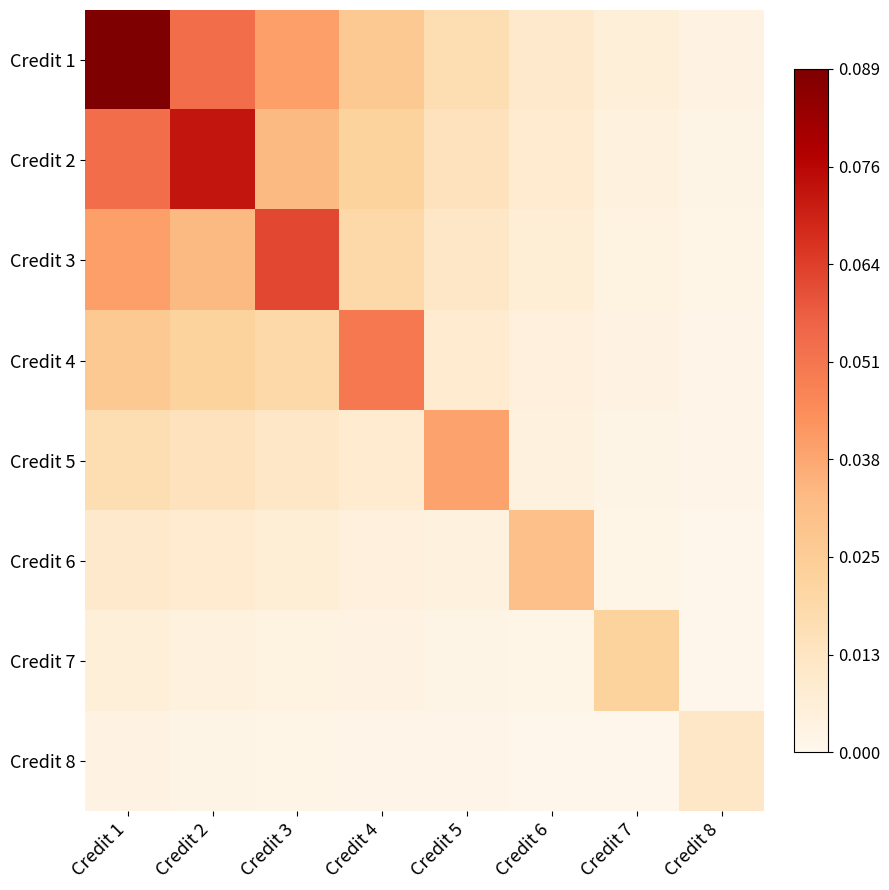

Reading left to right, extract all data points from this chart.

Credit 1: Credit 1=0.1	Credit 2=0.1	Credit 3=0.0	Credit 4=0.0	Credit 5=0.0	Credit 6=0.0	Credit 7=0.0	Credit 8=0.0
Credit 2: Credit 1=0.1	Credit 2=0.1	Credit 3=0.0	Credit 4=0.0	Credit 5=0.0	Credit 6=0.0	Credit 7=0.0	Credit 8=0.0
Credit 3: Credit 1=0.0	Credit 2=0.0	Credit 3=0.1	Credit 4=0.0	Credit 5=0.0	Credit 6=0.0	Credit 7=0.0	Credit 8=0.0
Credit 4: Credit 1=0.0	Credit 2=0.0	Credit 3=0.0	Credit 4=0.1	Credit 5=0.0	Credit 6=0.0	Credit 7=0.0	Credit 8=0.0
Credit 5: Credit 1=0.0	Credit 2=0.0	Credit 3=0.0	Credit 4=0.0	Credit 5=0.0	Credit 6=0.0	Credit 7=0.0	Credit 8=0.0
Credit 6: Credit 1=0.0	Credit 2=0.0	Credit 3=0.0	Credit 4=0.0	Credit 5=0.0	Credit 6=0.0	Credit 7=0.0	Credit 8=0.0
Credit 7: Credit 1=0.0	Credit 2=0.0	Credit 3=0.0	Credit 4=0.0	Credit 5=0.0	Credit 6=0.0	Credit 7=0.0	Credit 8=0.0
Credit 8: Credit 1=0.0	Credit 2=0.0	Credit 3=0.0	Credit 4=0.0	Credit 5=0.0	Credit 6=0.0	Credit 7=0.0	Credit 8=0.0